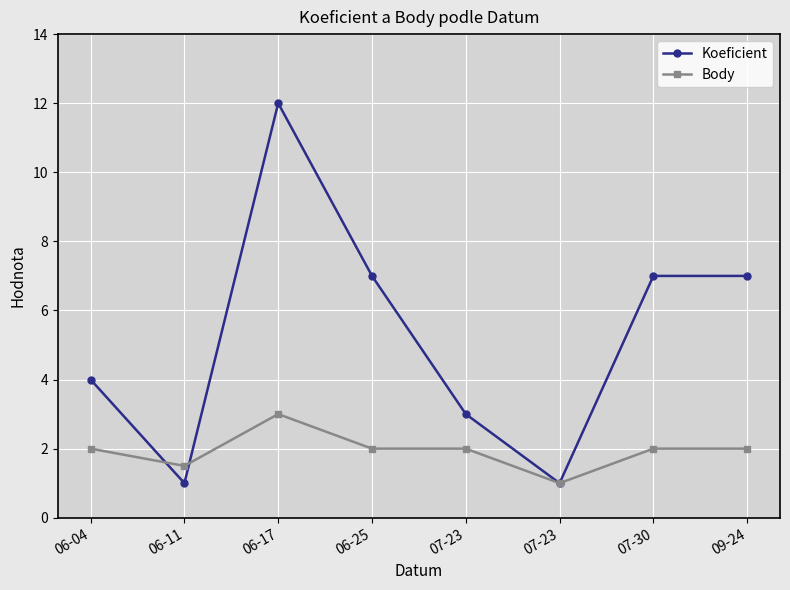

What are all the series names shown in the legend?

Koeficient, Body